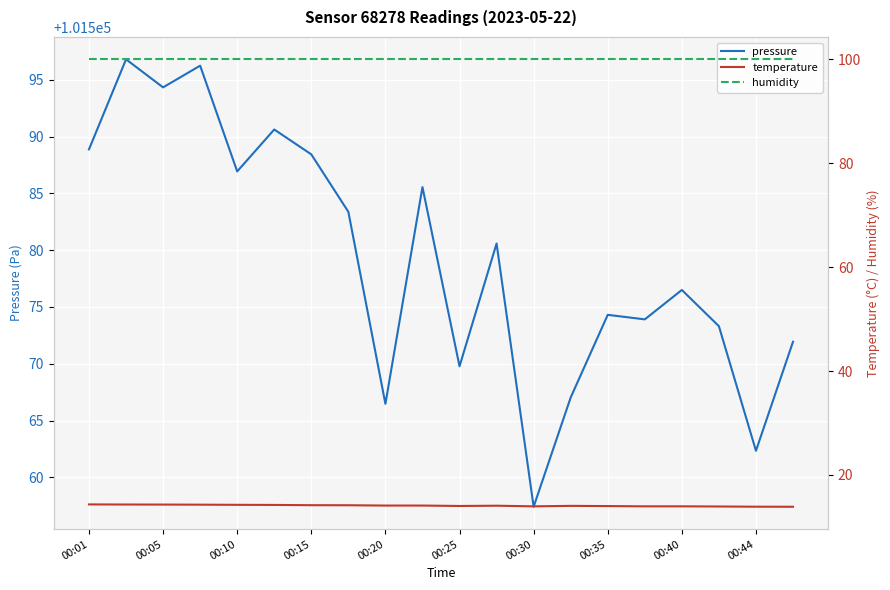

In temperature, how many points are higher than both neighbors (excluding endpoints)?

2